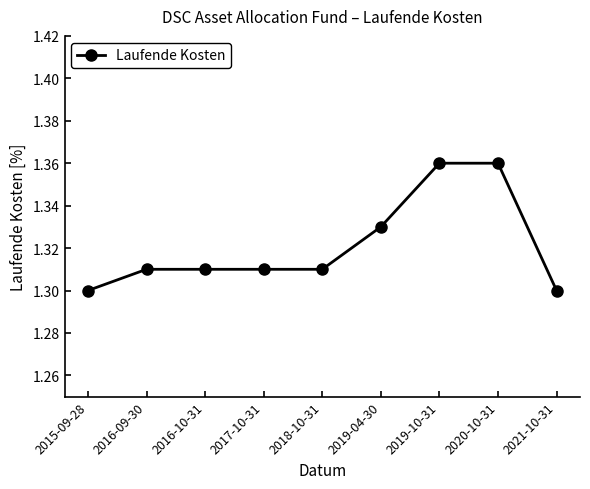

What is the label of the 7th point from the left?

2019-10-31